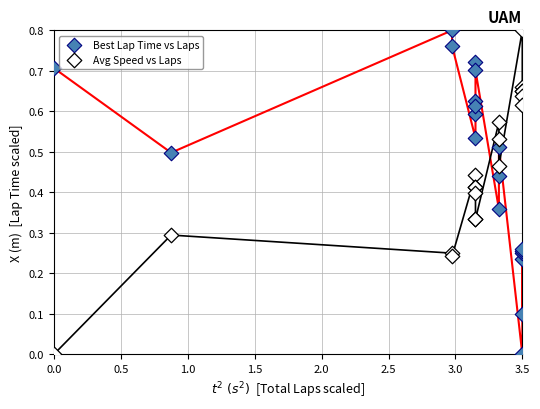

What are all the series names shown in the legend?

Best Lap Time vs Laps, Avg Speed vs Laps